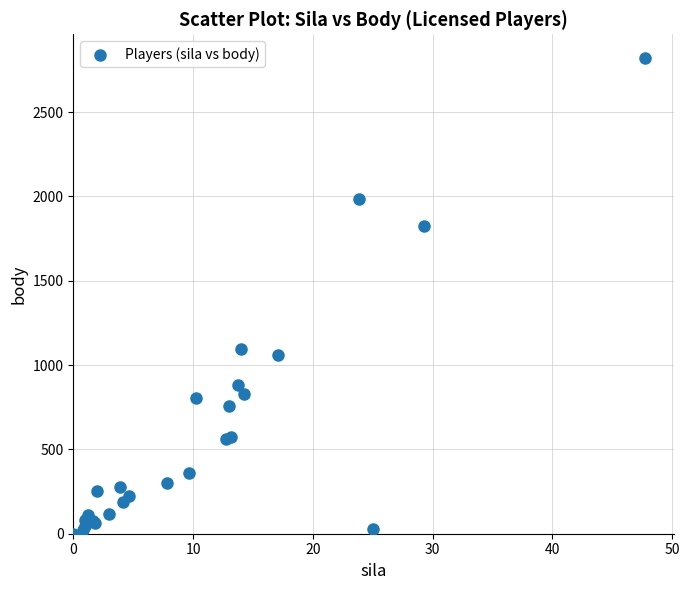

What Y value in the scatter plot is closest to 1409?

1097.9